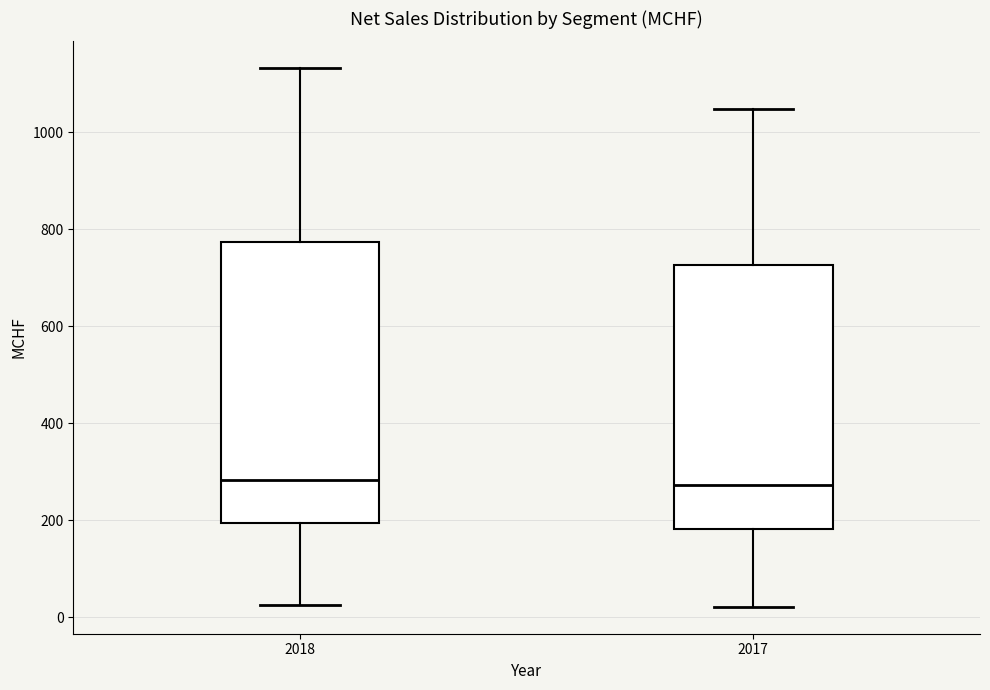

Reading left to right, transcribe this box plot: for each box, give where its median line is, the range the box spans, and where its two whiskers end, as read against the y-axis. The values are not printed on the chart, so give them approximately, as read against the axis.

2018: median 280, box 200 to 780, whiskers 20 to 1140
2017: median 280, box 180 to 720, whiskers 20 to 1040